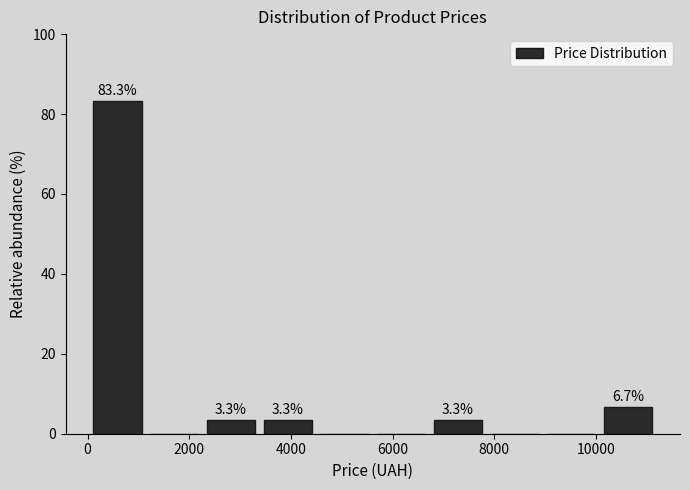

Over which range of the x-axis is the bar tallest?

0 to 1200